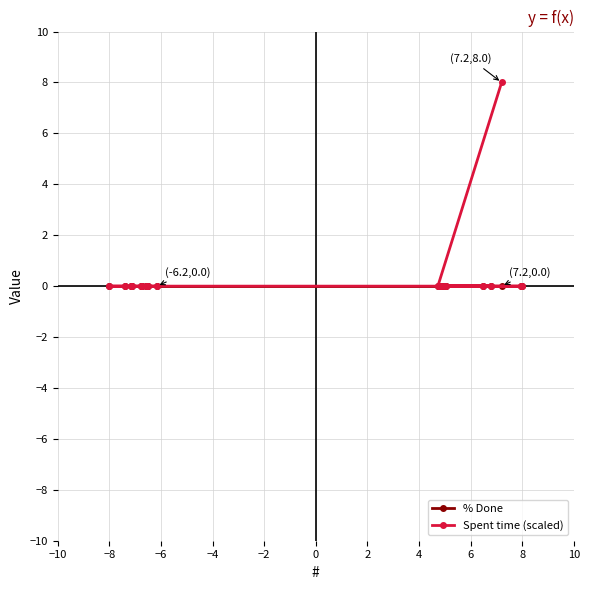

Rank the series by their average value, from highest to lowest.

Spent time (scaled), % Done